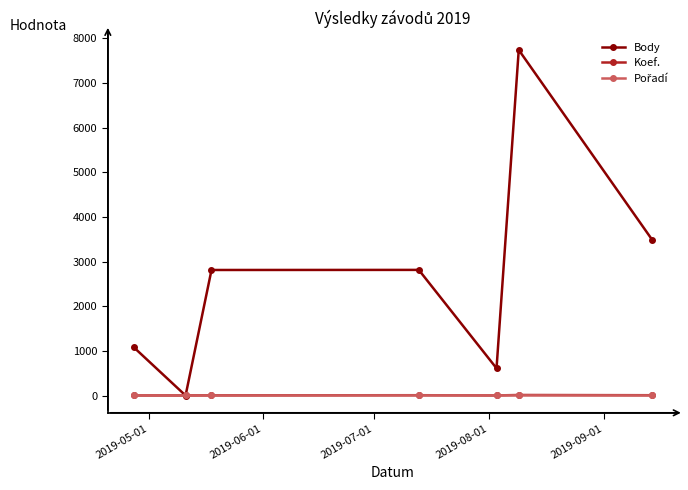

What is the maximum value shown in the chart?

7741